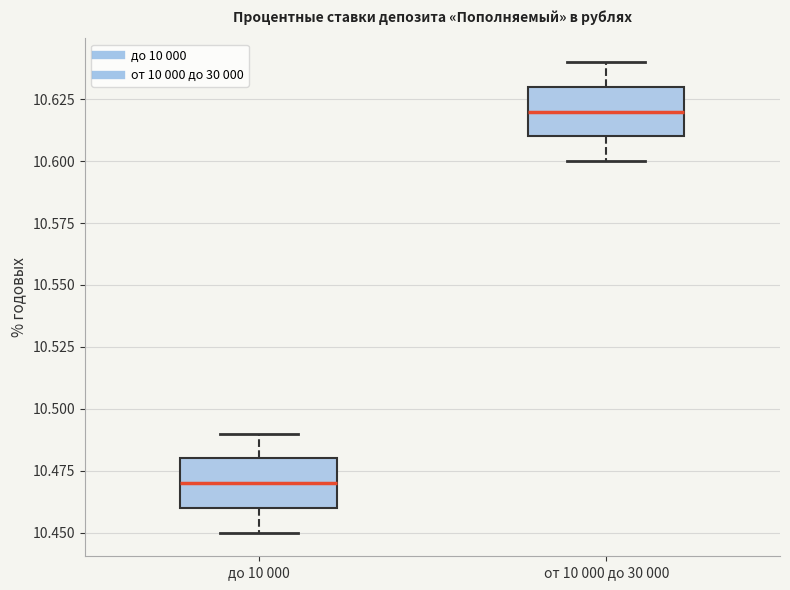

Which box's median line is the lowest?

до 10 000